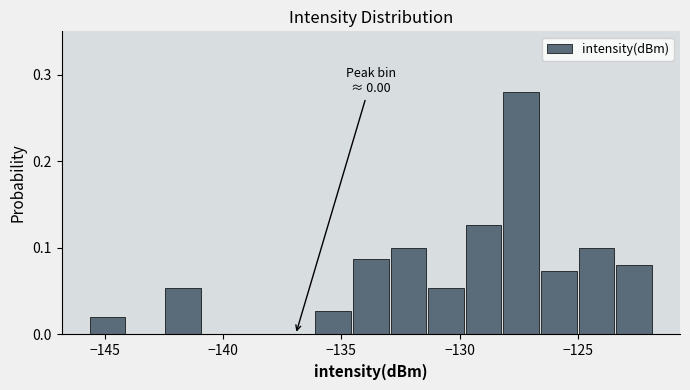

Around what value on the x-axis is the tallest bar? Give the approximate position of its centre, as read against the axis.

-127.5